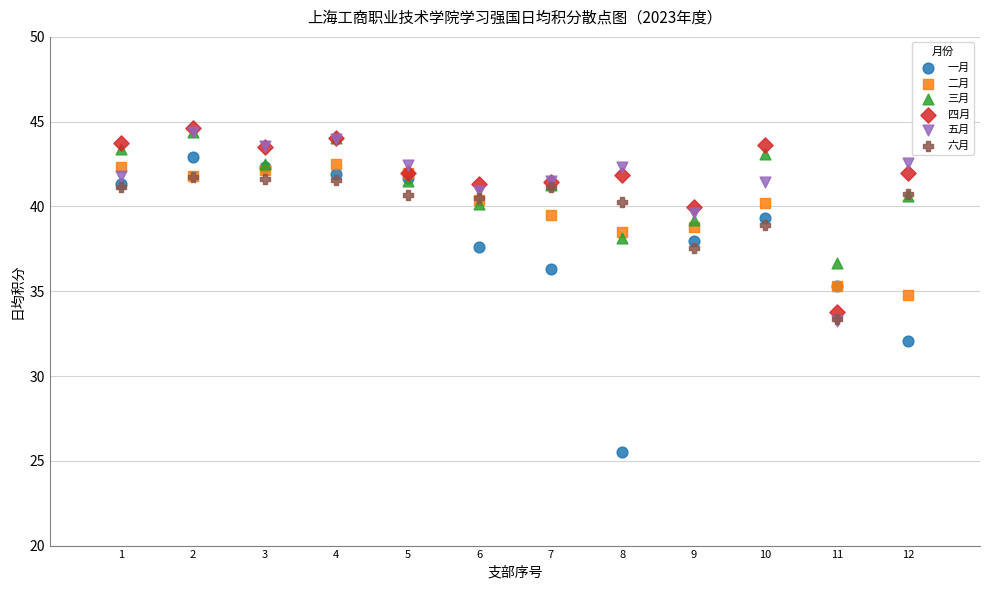

Which series reaches the minimum Y coordinate?

一月